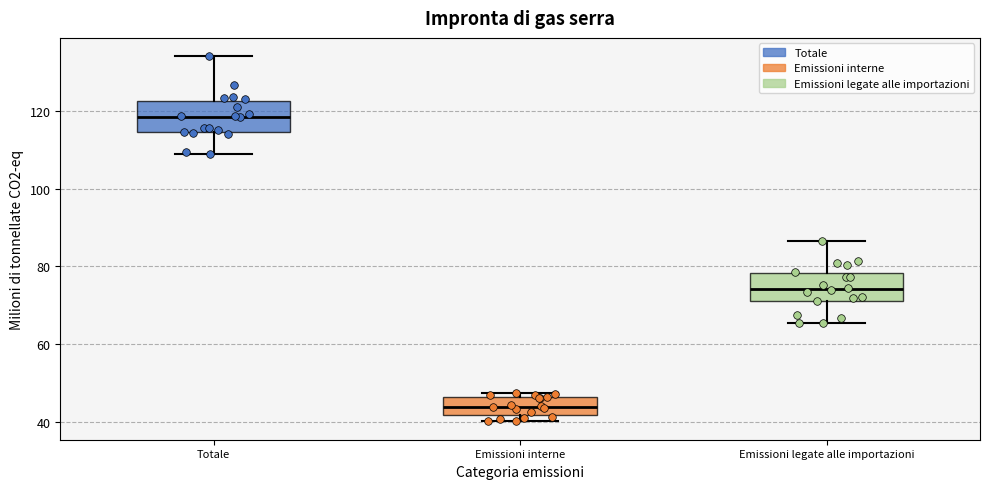

Reading left to right, read every box against the y-axis: the position of its median line, the range the box covers, and the ends of its whiskers. The values are not printed on the chart, so give them approximately, as read against the axis.

Totale: median 118, box 114 to 122, whiskers 108 to 134
Emissioni interne: median 44, box 42 to 46, whiskers 40 to 48
Emissioni legate alle importazioni: median 74, box 72 to 78, whiskers 66 to 86